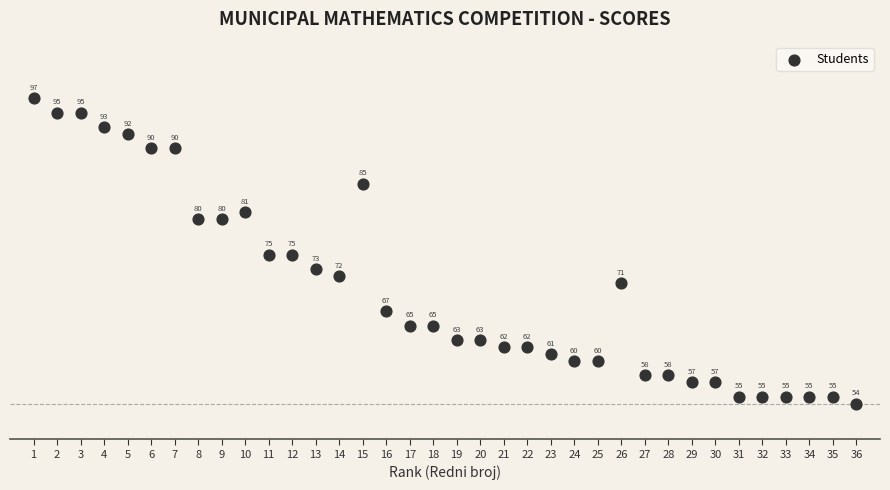

What is the range of Y values (max minus min)?

43